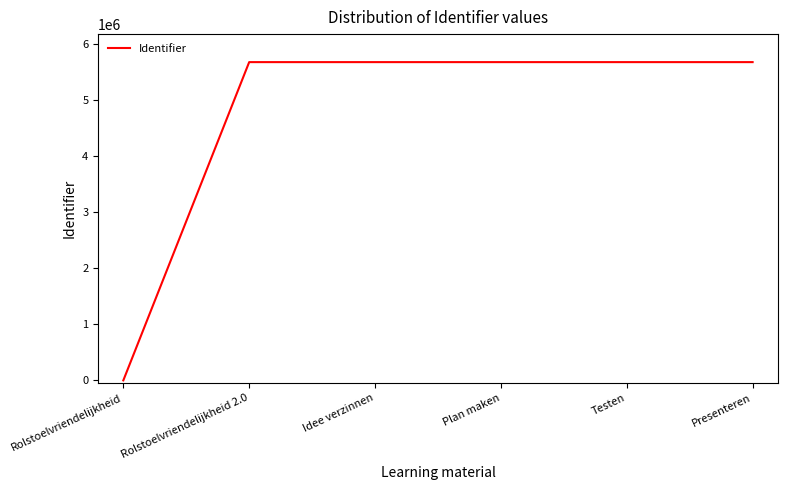

True or false: there are more than 2 points higher than both neighbors.

False